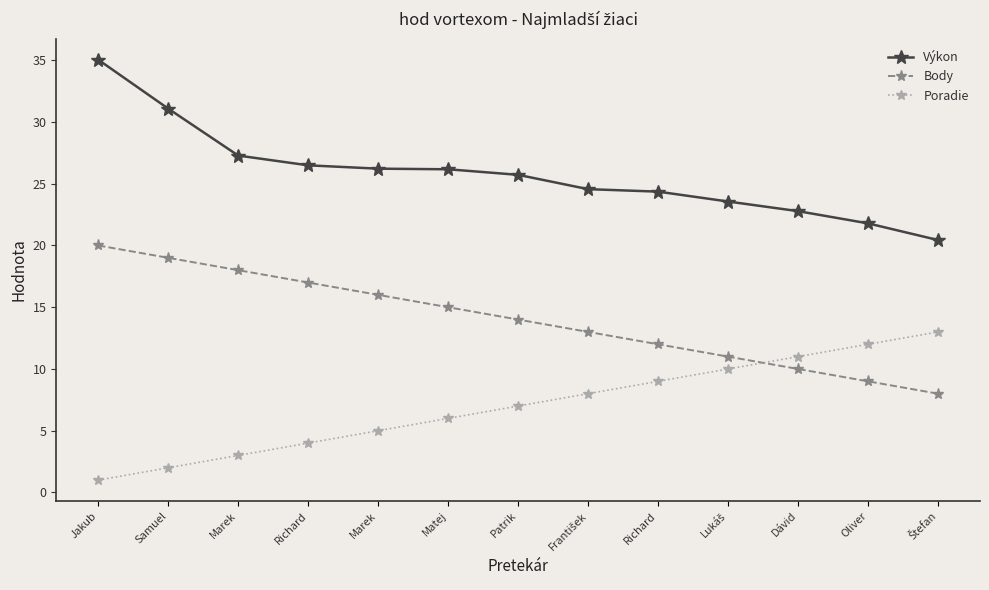

How many values in the Výkon series are below 25?

6